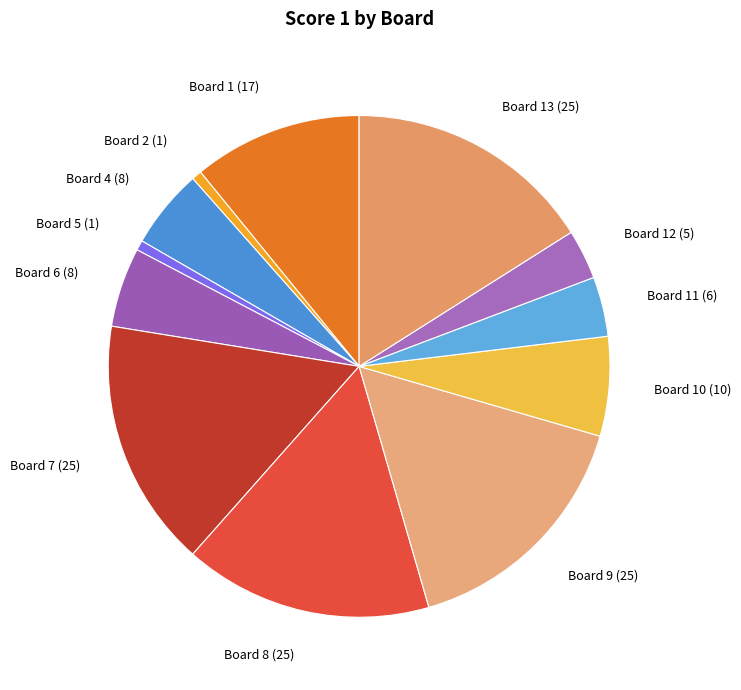

How many segments does this pie chart have?

12